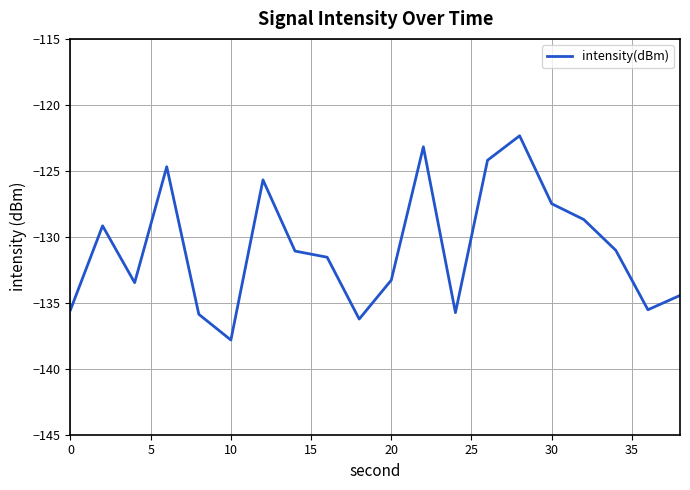

What is the smallest value displayed?

-137.8